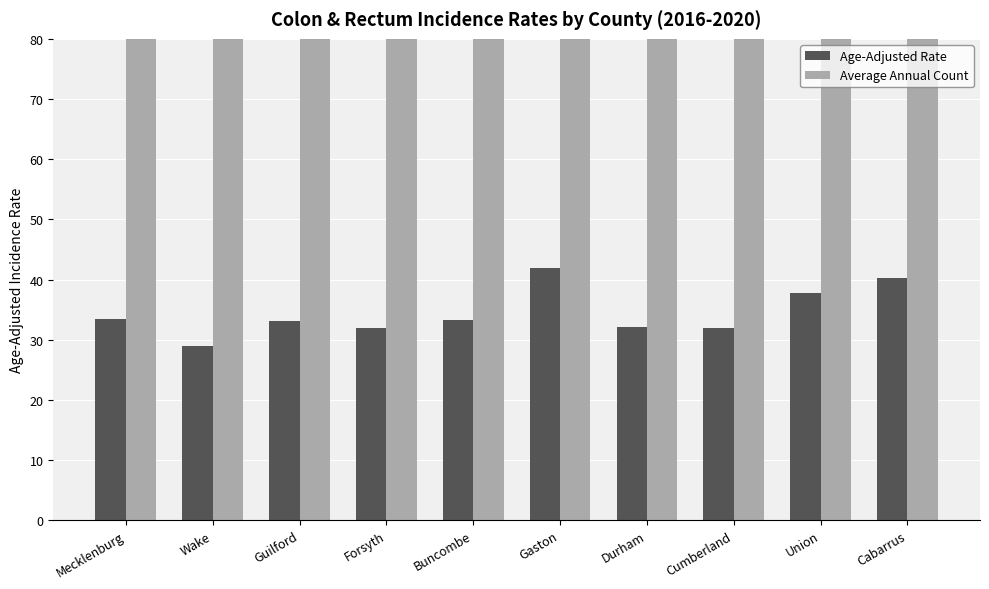

How many data points in Age-Adjusted Rate are above 33?

6